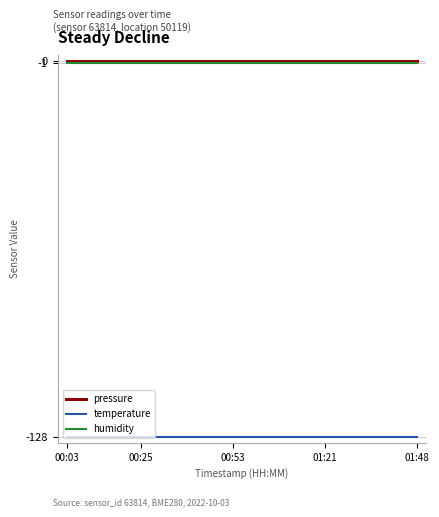

True or false: humidity and temperature intersect in this chart.

False